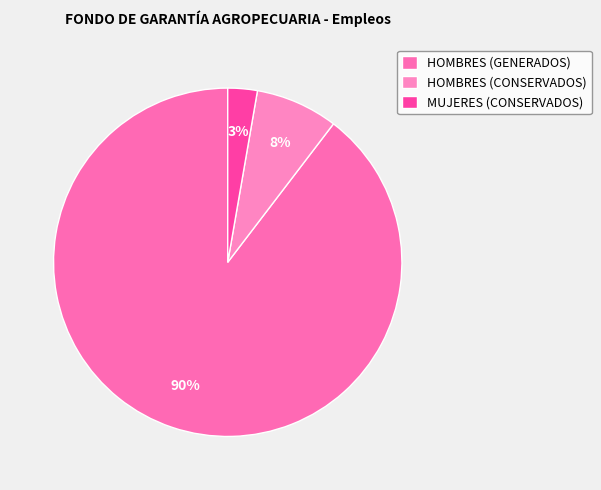

Which category has the biggest portion of the pie?

HOMBRES (GENERADOS)